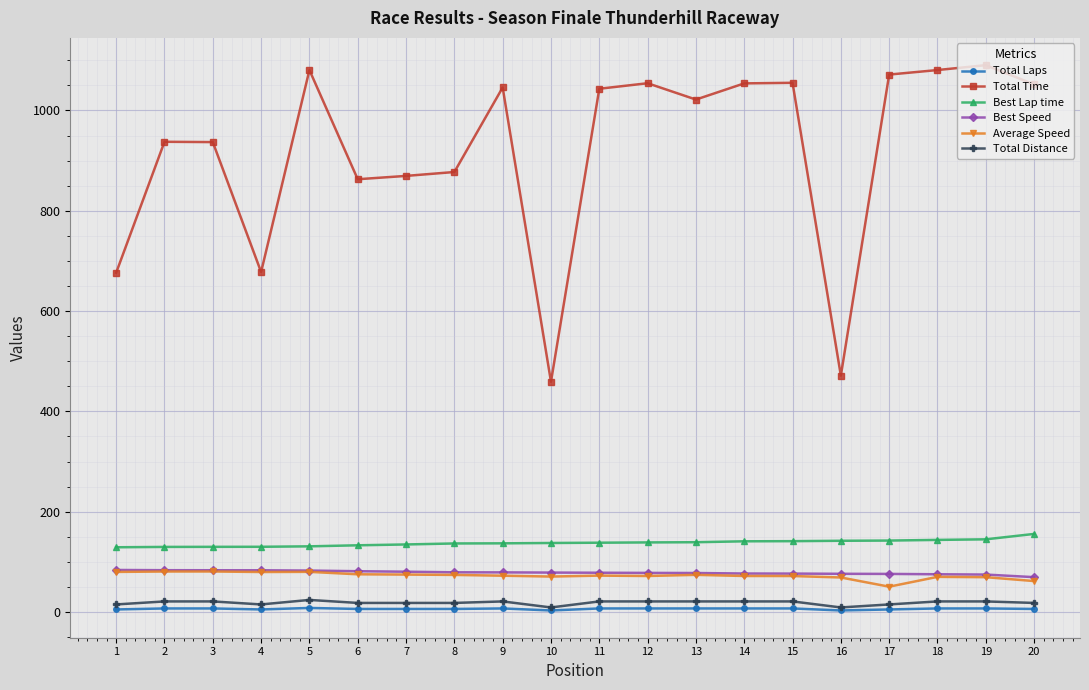

What is the maximum value for Total Time?

1090.3